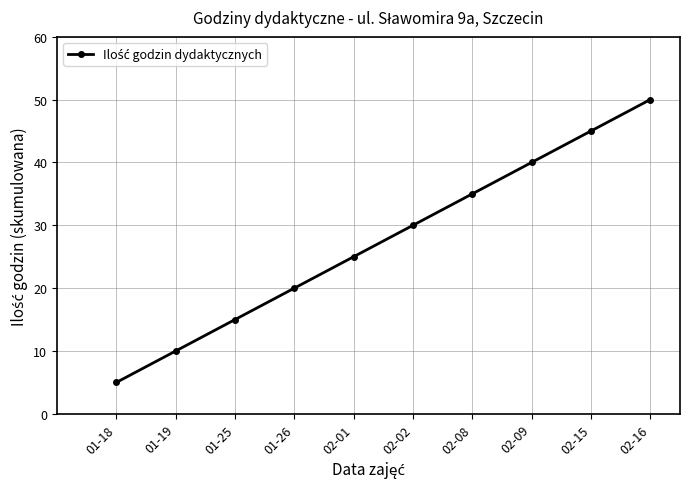

Rank the categories by value from highest to lowest.

02-16, 02-15, 02-09, 02-08, 02-02, 02-01, 01-26, 01-25, 01-19, 01-18